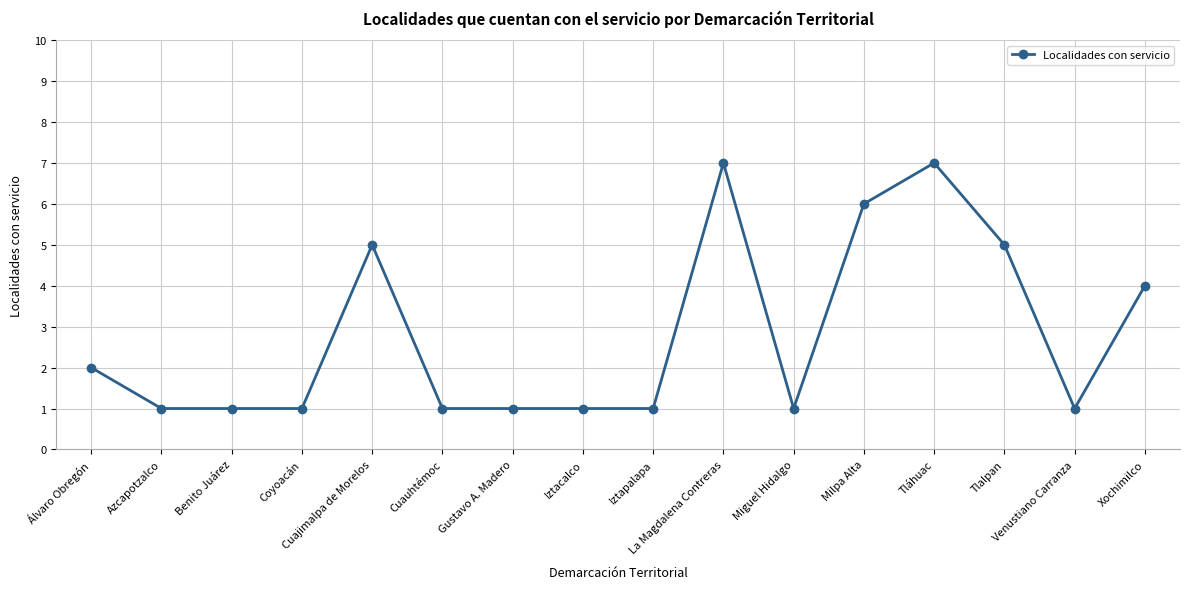

How many distinct data groups are displayed?

1